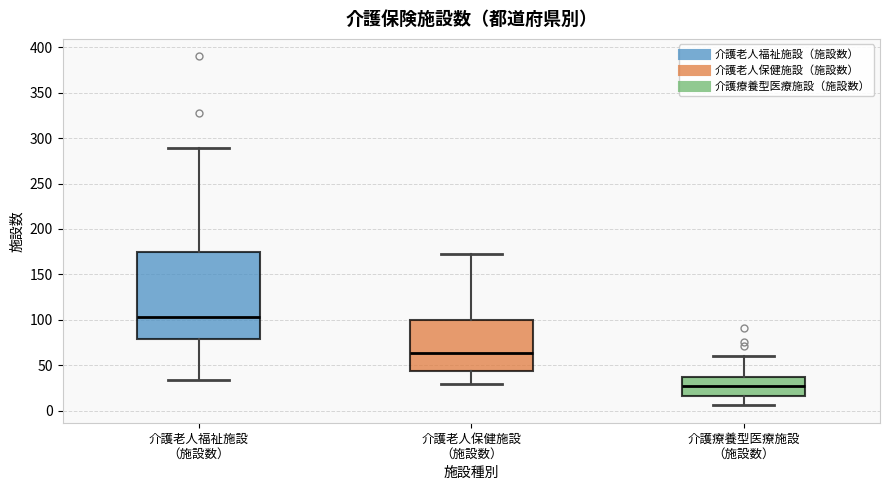

Where is the lower edge of the box for 介護老人保健施設 （施設数） on the y-axis? The values are not printed on the chart, so give them approximately, as read against the axis.

45